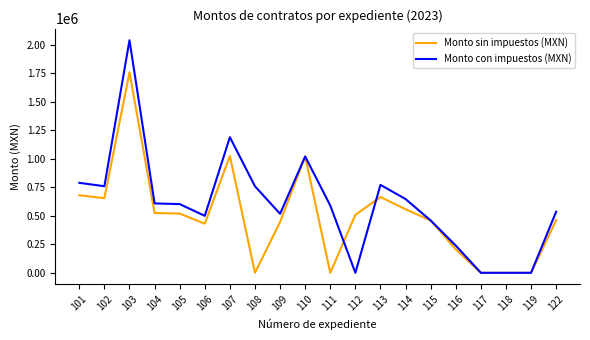

True or false: Monto sin impuestos (MXN) and Monto con impuestos (MXN) cross at least once.

True